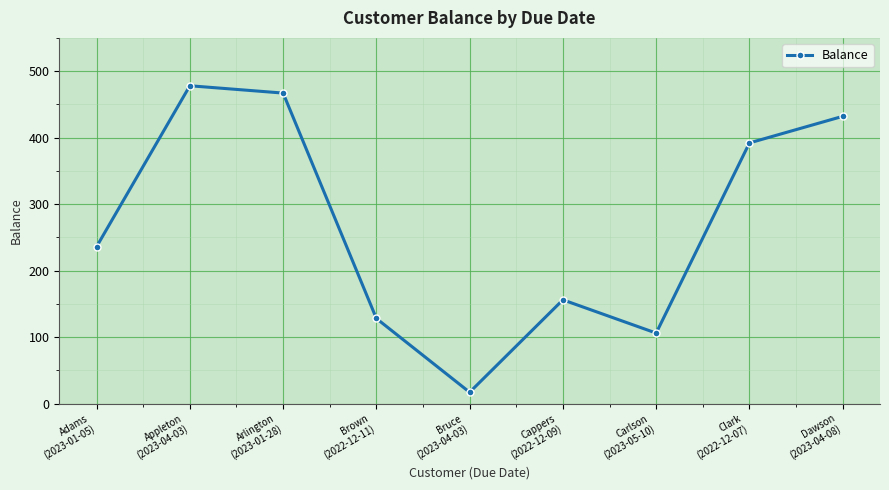

What is the change in value from Clark
(2022-12-07) to Dawson
(2023-04-08)?

+40